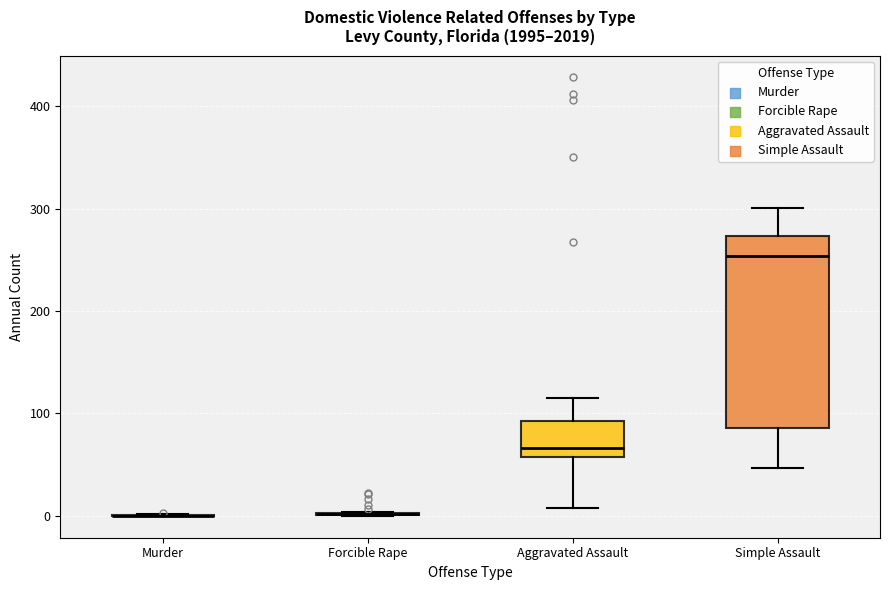

Where does the upper whisker of the box for Aggravated Assault end on the y-axis? The values are not printed on the chart, so give them approximately, as read against the axis.

120